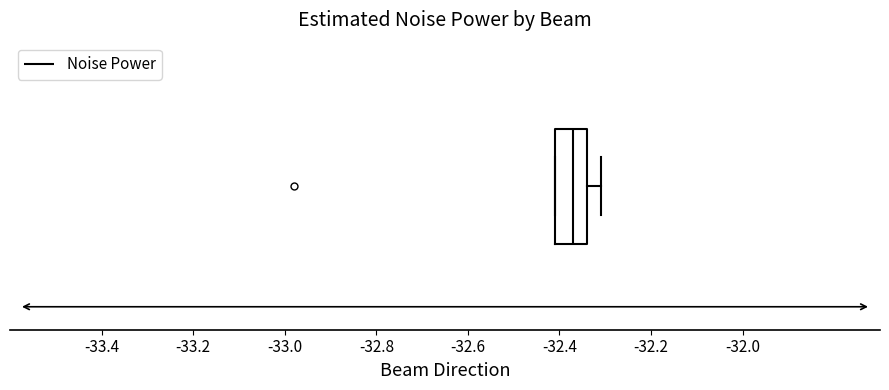

Read this box plot against the x-axis: the position of the median line, the range covered by the box, and the ends of both whiskers. The values are not printed on the chart, so give them approximately, as read against the axis.

median -32.36, box -32.40 to -32.34, whiskers -32.40 to -32.30